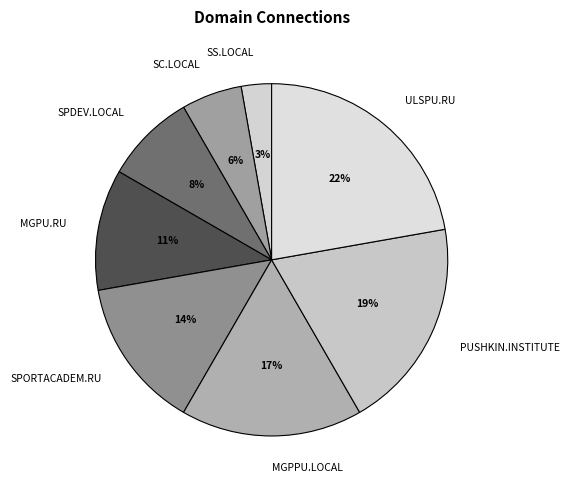

How many segments does this pie chart have?

8